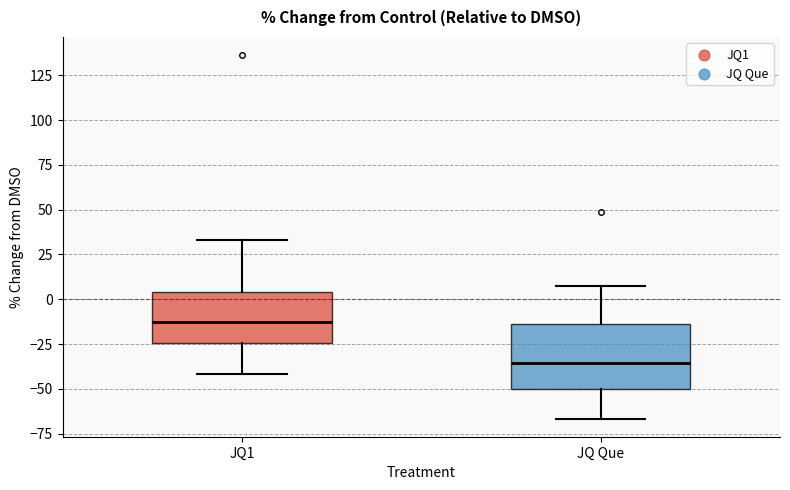

Reading left to right, transcribe this box plot: for each box, give where its median line is, the range the box spans, and where its two whiskers end, as read against the y-axis. The values are not printed on the chart, so give them approximately, as read against the axis.

JQ1: median -15, box -25 to 5, whiskers -40 to 35
JQ Que: median -35, box -50 to -15, whiskers -65 to 5